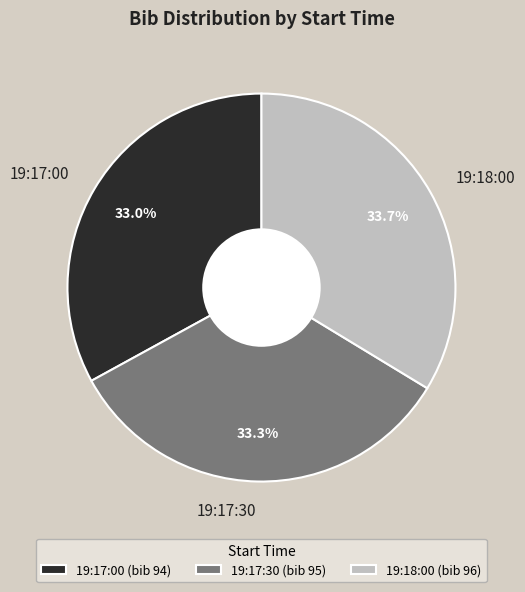

To the nearest percent, what is the combined percentage of 19:17:30 and 19:17:00?

66%